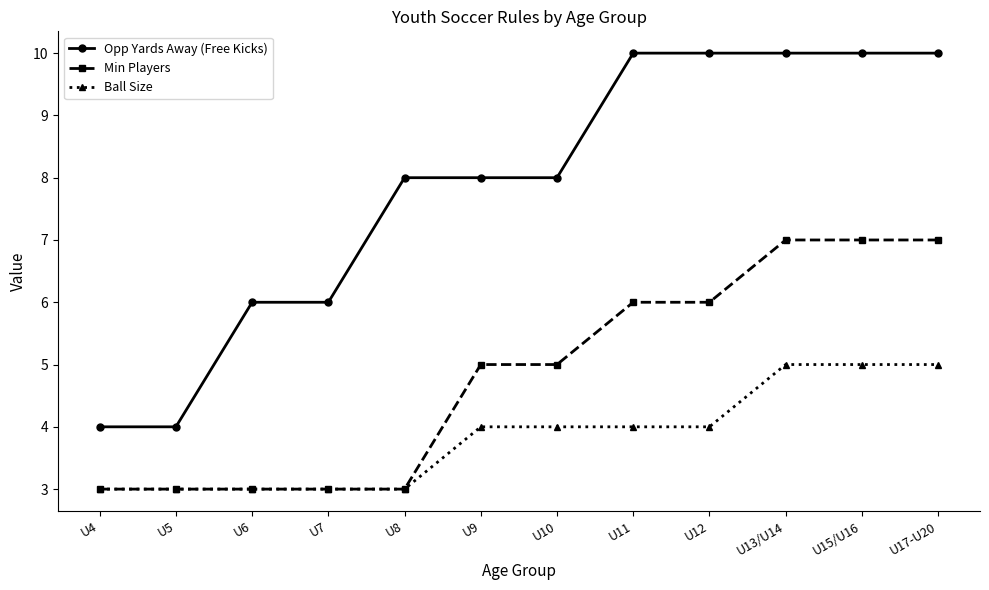

At how many categories does at least one series exceed 9?

5